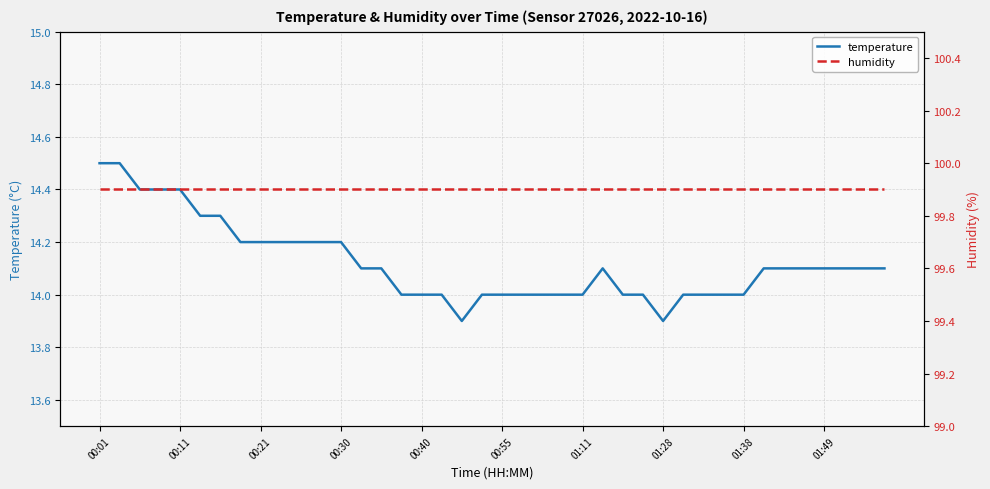

Is this an area chart (filled region under the line)?

No